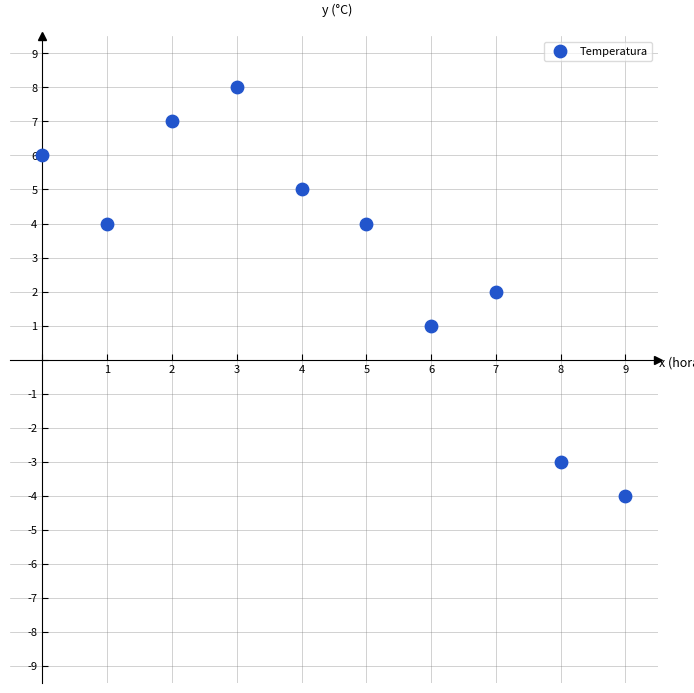

What is the range of Y values (max minus min)?

12